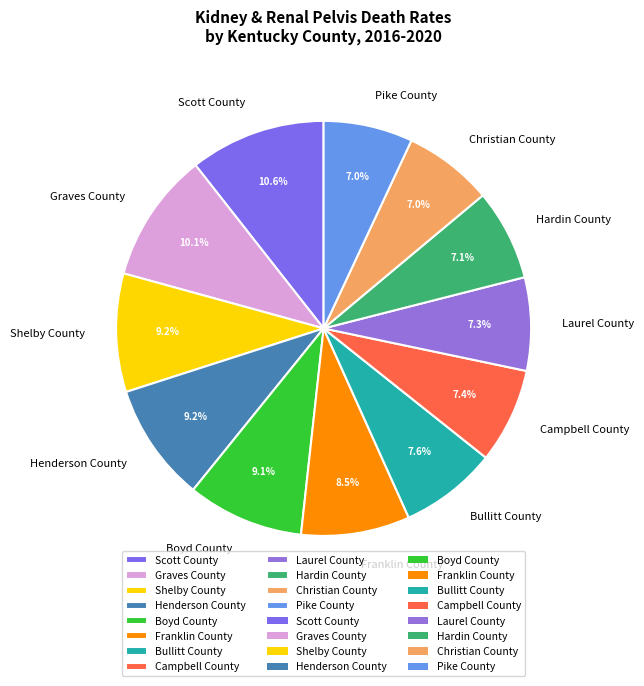

Is there a majority slice in this chart?

No